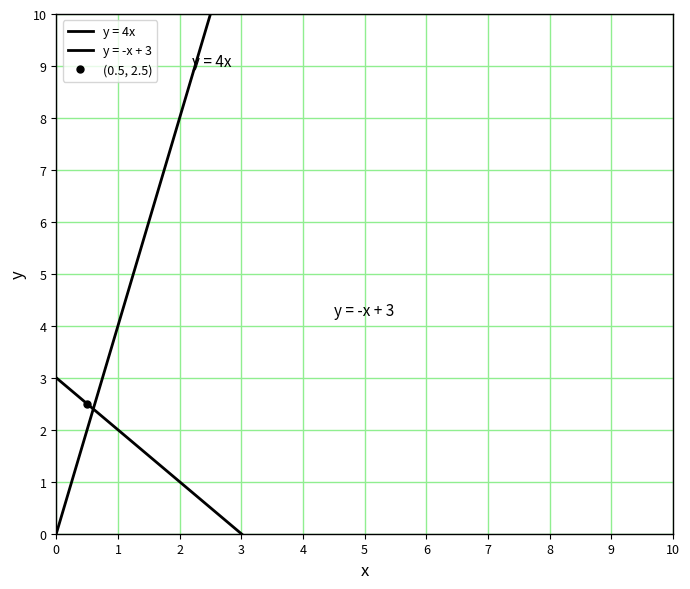

How many lines are shown in the chart?

2